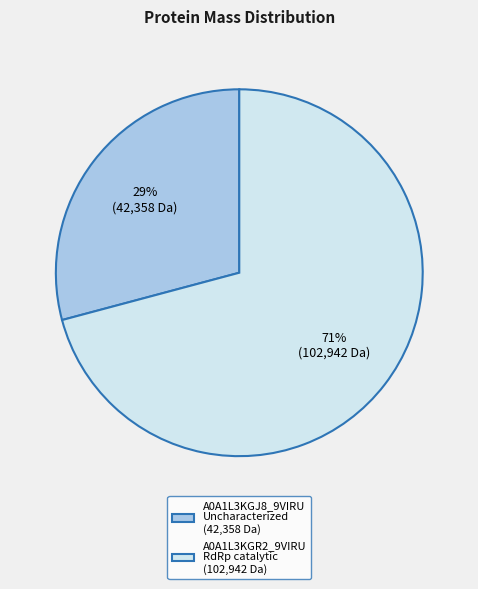

To the nearest percent, what percentage of the pie is A0A1L3KGJ8_9VIRU Uncharacterized (42,358 Da)?

29%